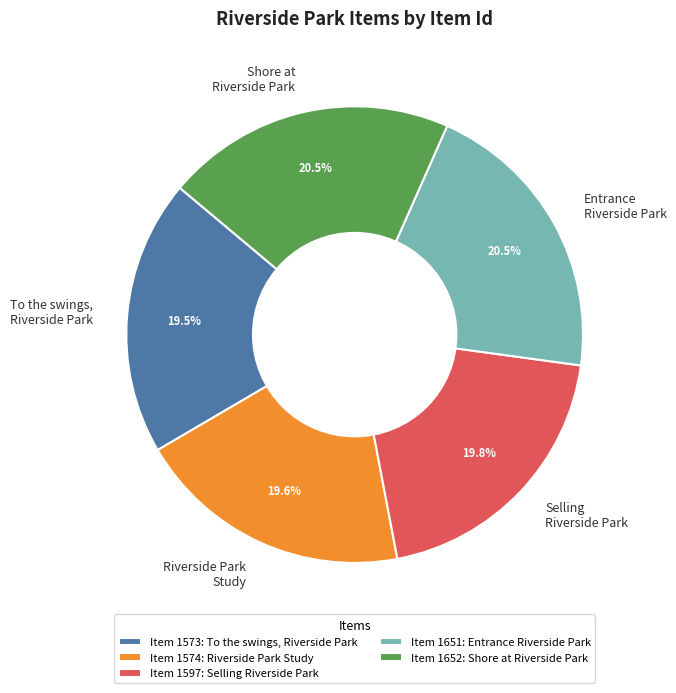

Do Selling Riverside Park and Shore at Riverside Park together represent more than half of the pie?

No